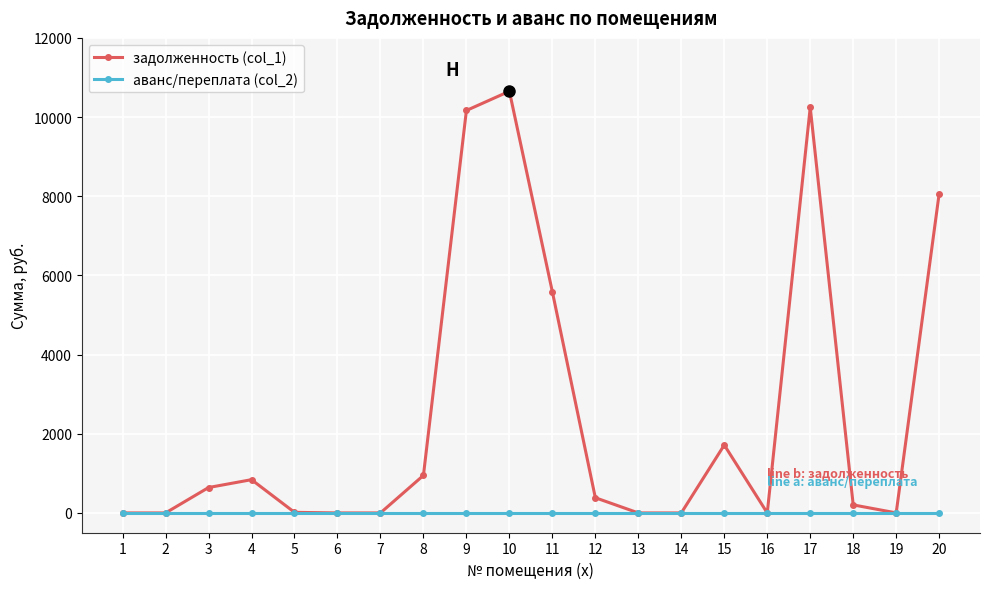

What are all the series names shown in the legend?

задолженность (col_1), аванс/переплата (col_2)